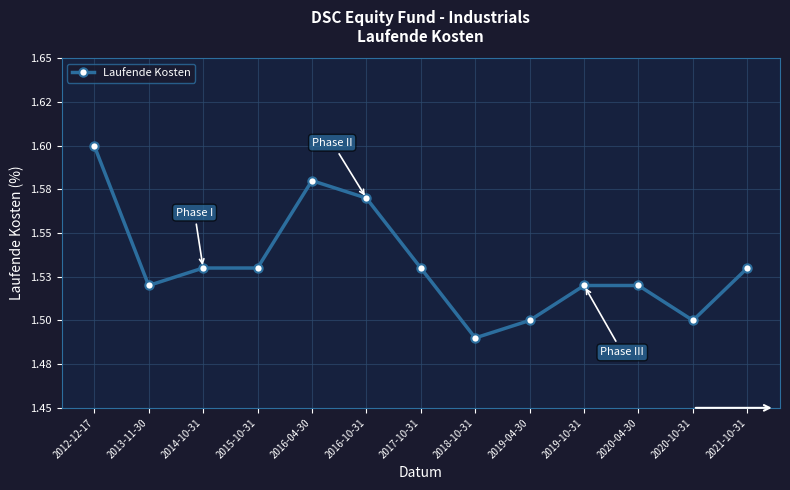

Reading left to right, what are all the values shown in this chart?

1.6	1.5	1.5	1.5	1.6	1.6	1.5	1.5	1.5	1.5	1.5	1.5	1.5